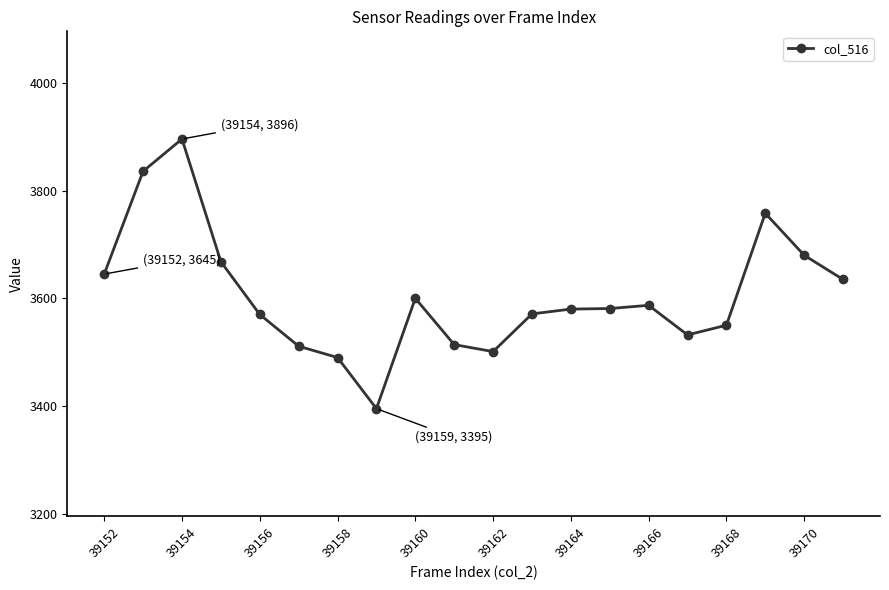

What is the smallest value displayed?

3395